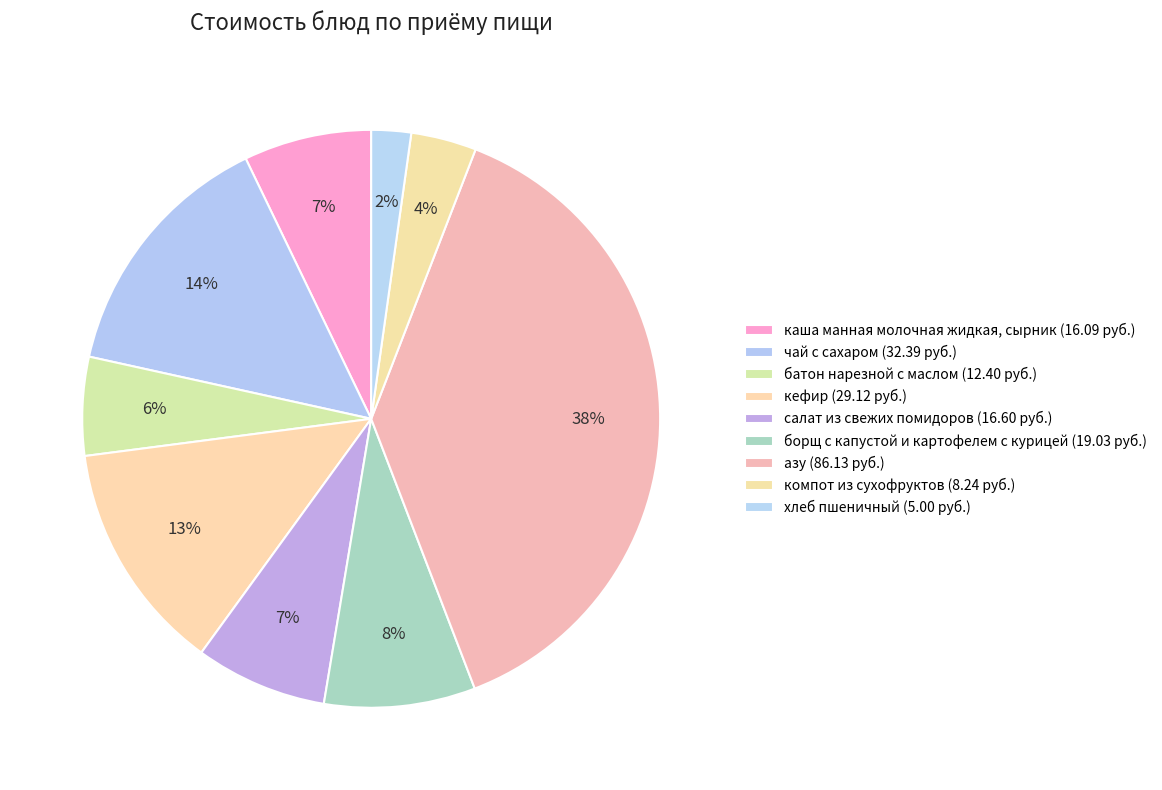

To the nearest percent, what is the average slice percentage?

11%